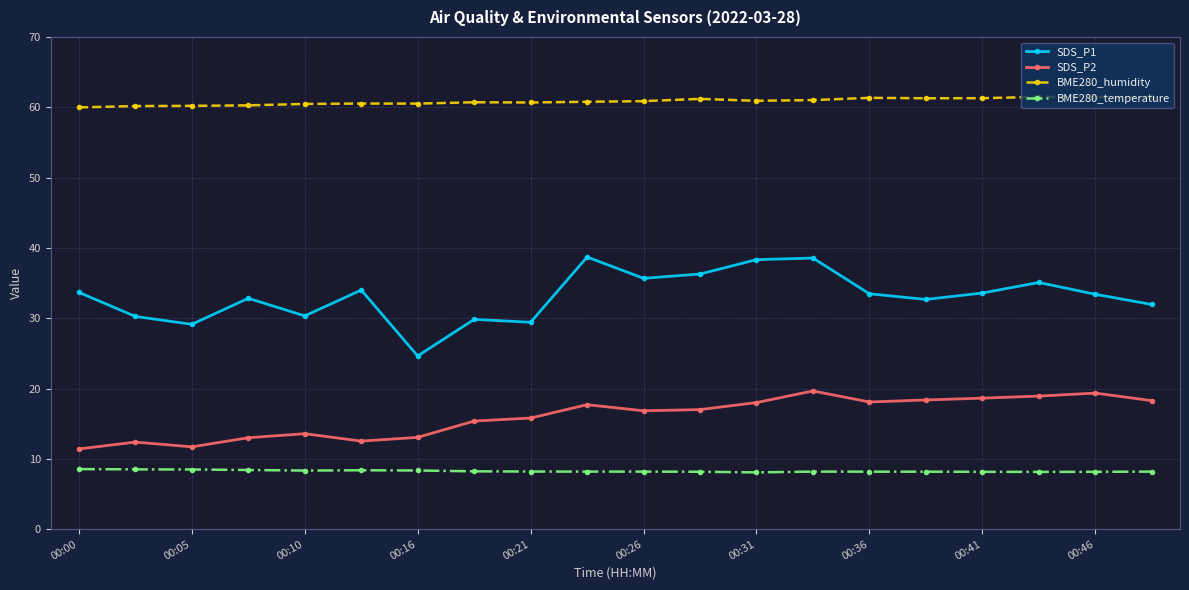

What is the sum of all SDS_P1 values?

661.8